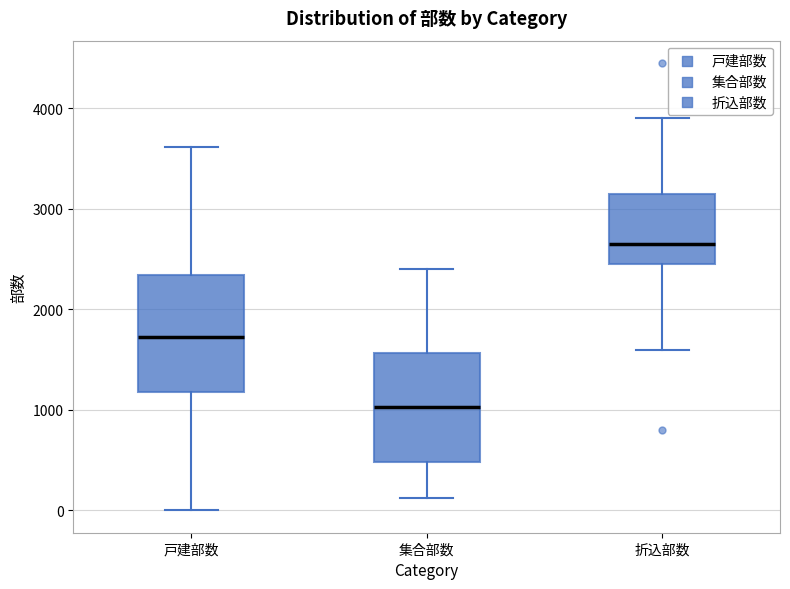

Where is the upper edge of the box for 集合部数 on the y-axis? The values are not printed on the chart, so give them approximately, as read against the axis.

1600